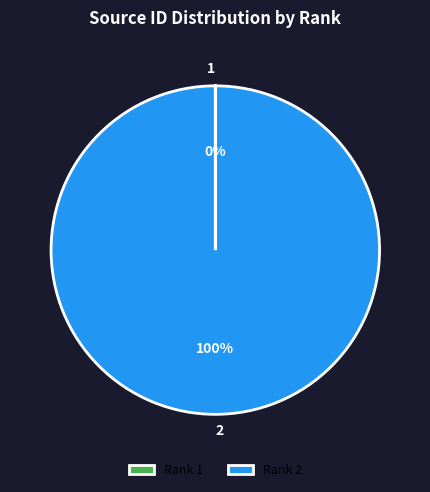

What is the largest slice in the pie chart?

2